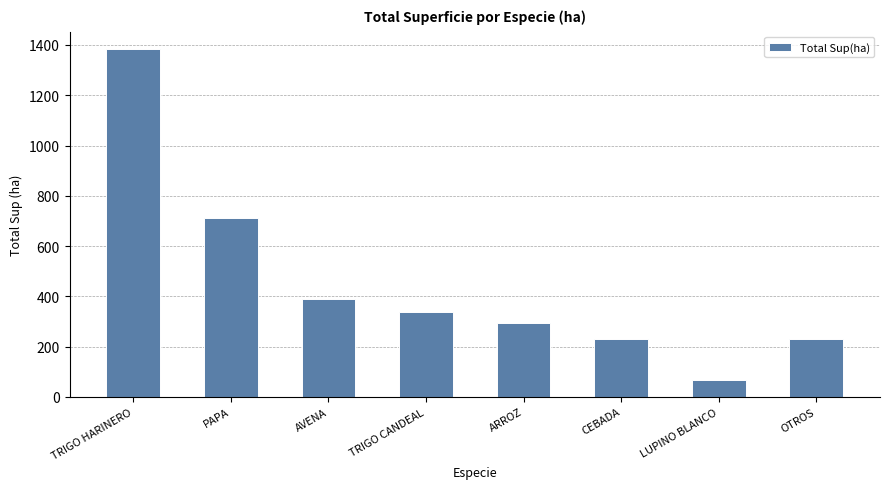

True or false: the data shows 1383.5 at TRIGO HARINERO.

True